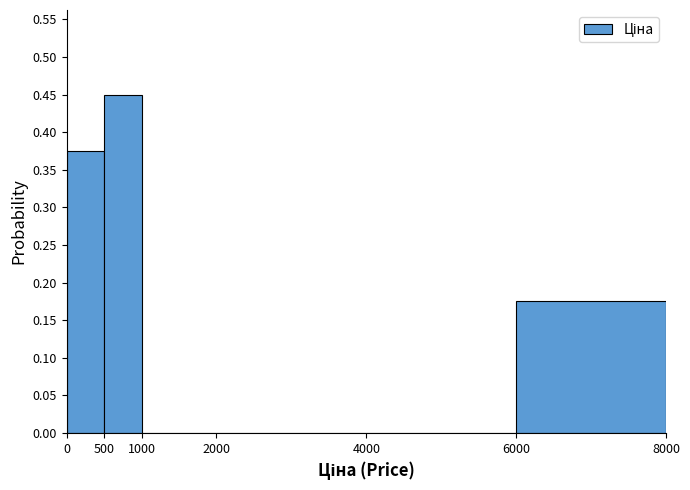

Over which range of the x-axis is the bar tallest?

500 to 1000